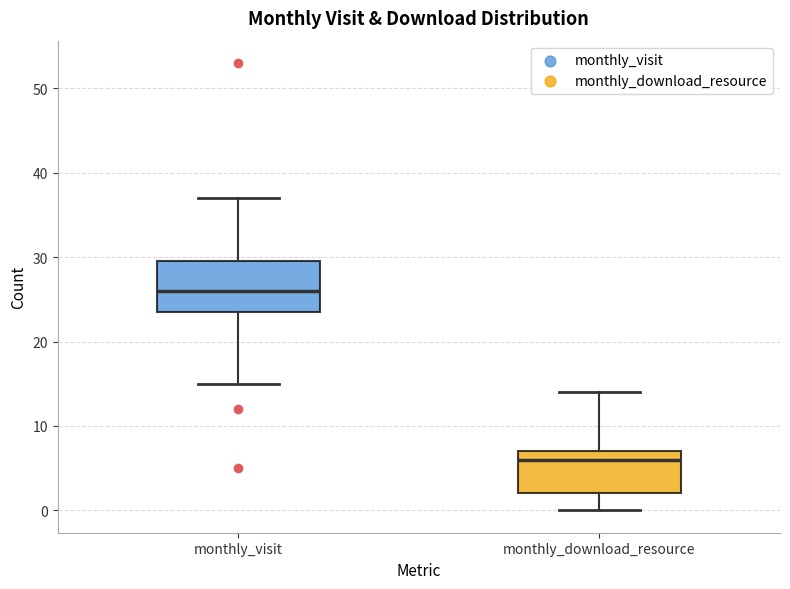

Comparing the boxes themselves (not the whiskers), which one is the tallest?

monthly_visit